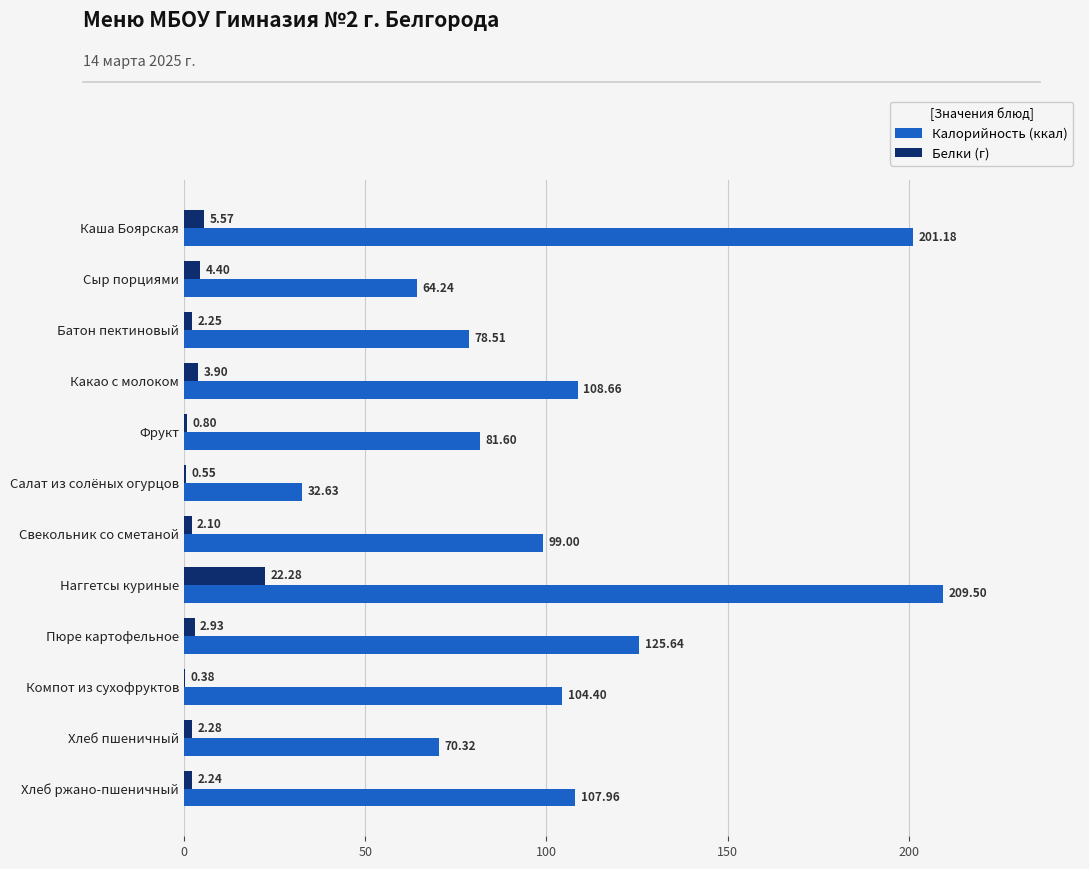

At which category is the sum across all series the highest?

Наггетсы куриные